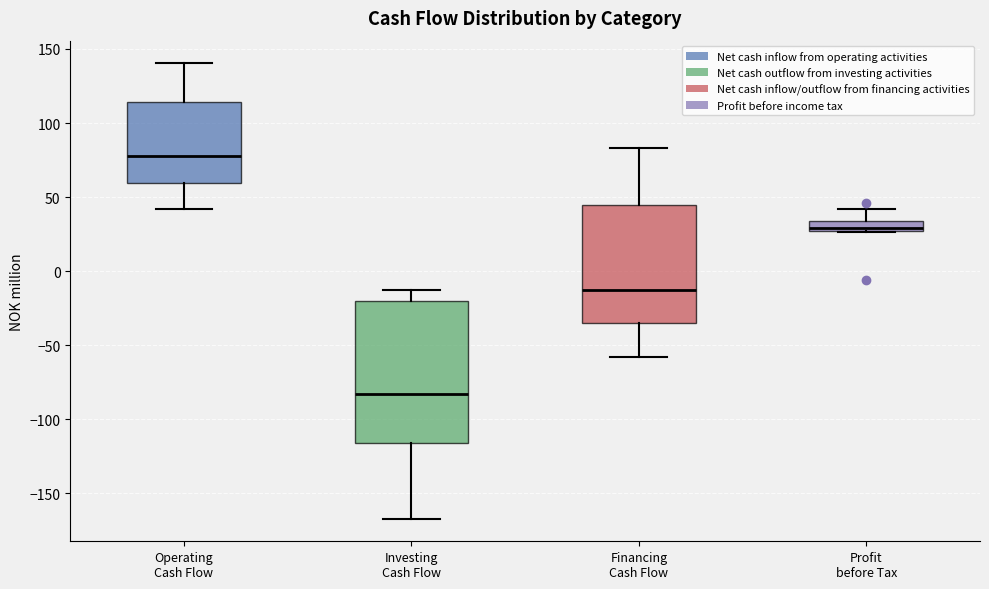

Which box is the tallest, from its lower edge to its upper edge?

Investing Cash Flow